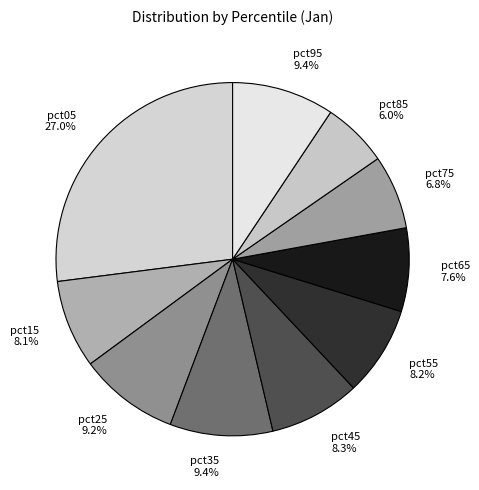

What is the largest slice in the pie chart?

pct05